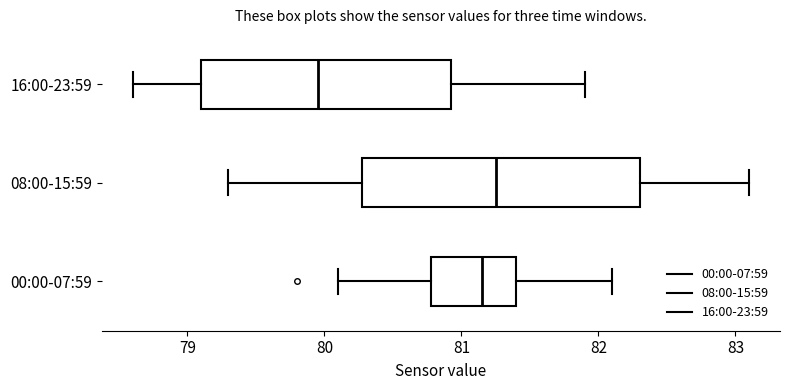

Reading bottom to top, read every box against the x-axis: the position of its median line, the range the box covers, and the ends of its whiskers. The values are not printed on the chart, so give them approximately, as read against the axis.

00:00-07:59: median 81.2, box 80.8 to 81.4, whiskers 80.1 to 82.1
08:00-15:59: median 81.3, box 80.3 to 82.3, whiskers 79.3 to 83.1
16:00-23:59: median 80.0, box 79.1 to 80.9, whiskers 78.6 to 81.9